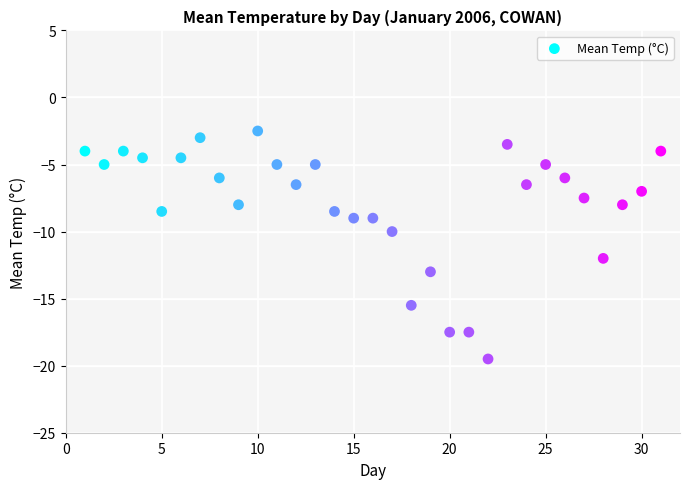

What is the range of X values (max minus min)?

30.0